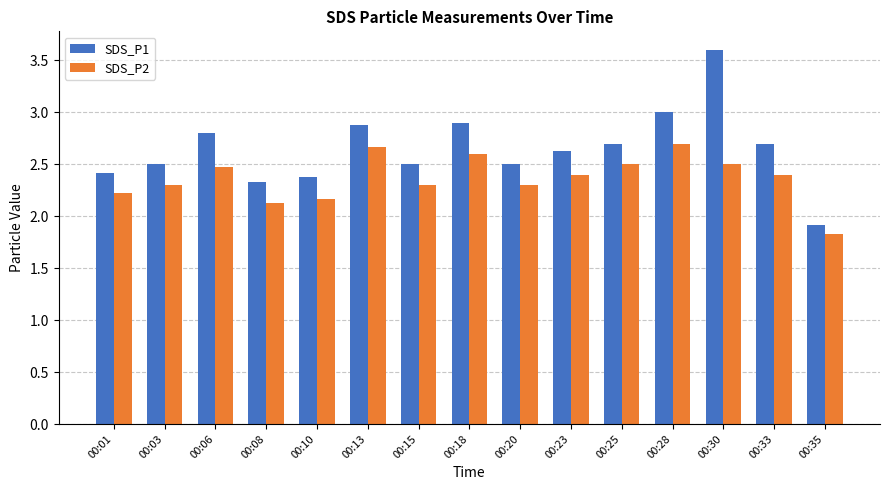

How many data points in SDS_P2 are above 2?

14